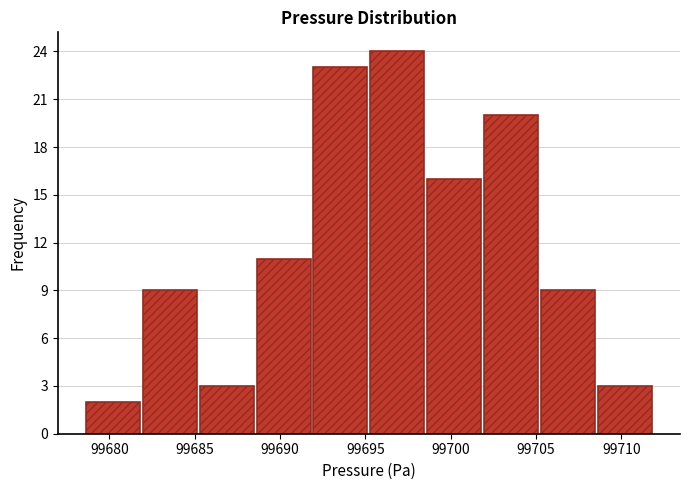

Reading left to right, list every bar in this chart as the range it spans on the x-axis followed by its height. Neither the bar edges nor the heights are printed on the chart, so give them approximately, as read against the axes.

99678.5 to 99682.0: 2
99682.0 to 99685.5: 9
99685.5 to 99688.5: 3
99688.5 to 99692.0: 11
99692.0 to 99695.5: 23
99695.5 to 99698.5: 24
99698.5 to 99702.0: 16
99702.0 to 99705.5: 20
99705.5 to 99708.5: 9
99708.5 to 99712.0: 3